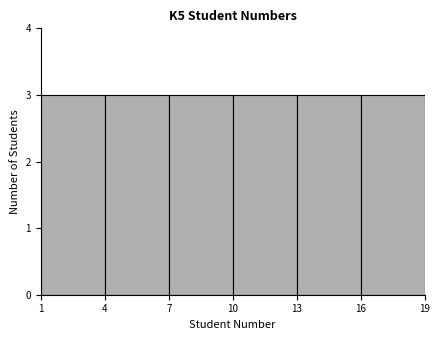

Reading left to right, transcribe this chart: for each bar, give the range it covers on the x-axis and its height. The values are not printed on the chart, so give them approximately, as read against the axis.

1 to 4: 3
4 to 7: 3
7 to 10: 3
10 to 13: 3
13 to 16: 3
16 to 19: 3